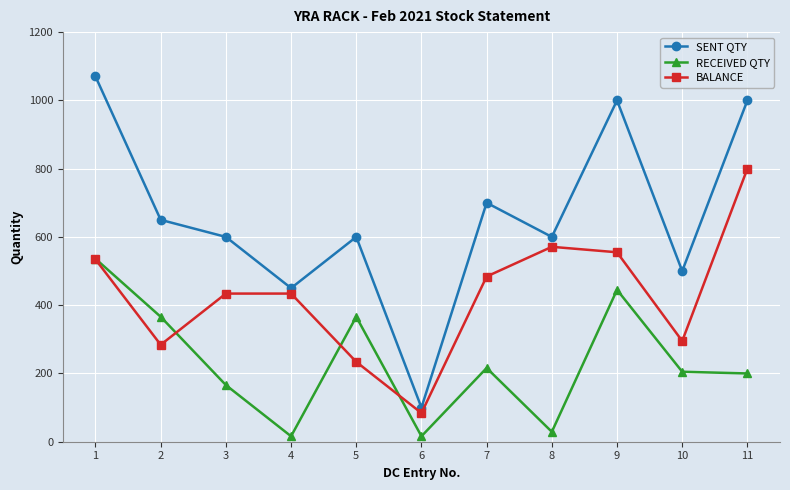

At which category does BALANCE reach its first local valley?

2